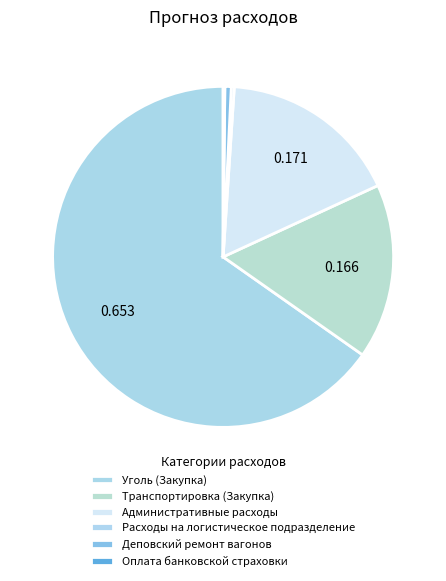

To the nearest percent, what is the average slice percentage?

17%